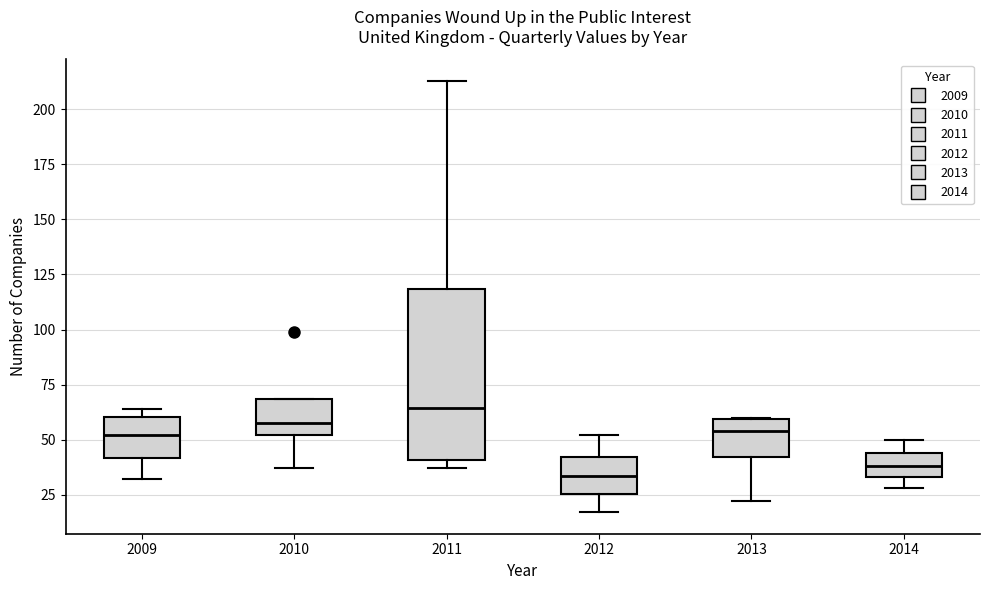

Comparing the boxes themselves (not the whiskers), which one is the tallest?

2011